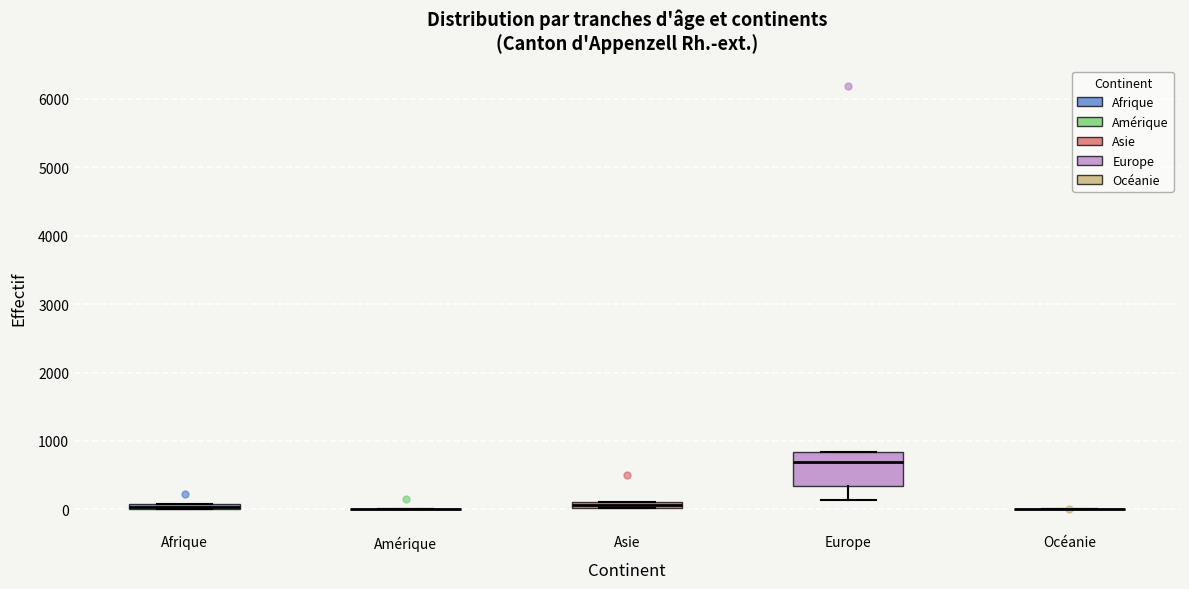

Where is the lower edge of the box for Afrique on the y-axis? The values are not printed on the chart, so give them approximately, as read against the axis.

0